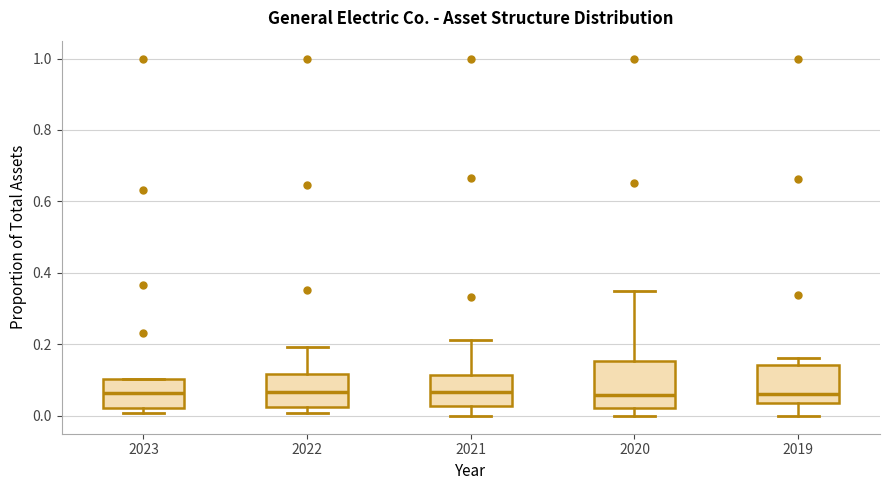

Which box is the tallest, from its lower edge to its upper edge?

2020